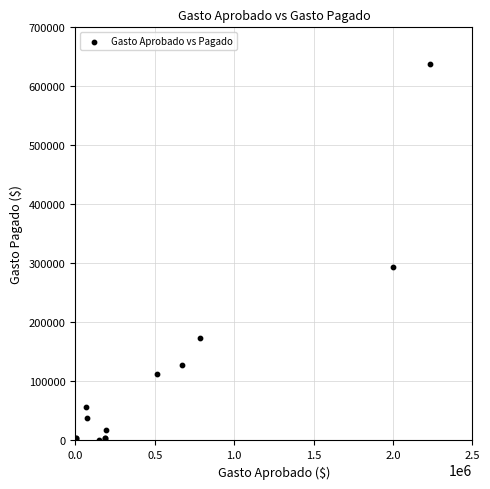

What Y value in the scatter plot is closest to 319028?

293583.9